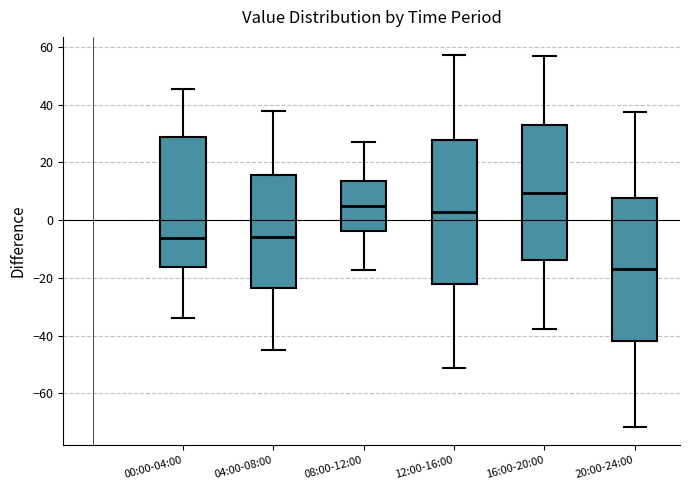

Reading left to right, transcribe this box plot: for each box, give where its median line is, the range the box spans, and where its two whiskers end, as read against the y-axis. The values are not printed on the chart, so give them approximately, as read against the axis.

00:00-04:00: median -6, box -16 to 28, whiskers -34 to 46
04:00-08:00: median -6, box -24 to 16, whiskers -46 to 38
08:00-12:00: median 6, box -4 to 14, whiskers -18 to 28
12:00-16:00: median 2, box -22 to 28, whiskers -52 to 58
16:00-20:00: median 10, box -14 to 32, whiskers -38 to 56
20:00-24:00: median -16, box -42 to 8, whiskers -72 to 38